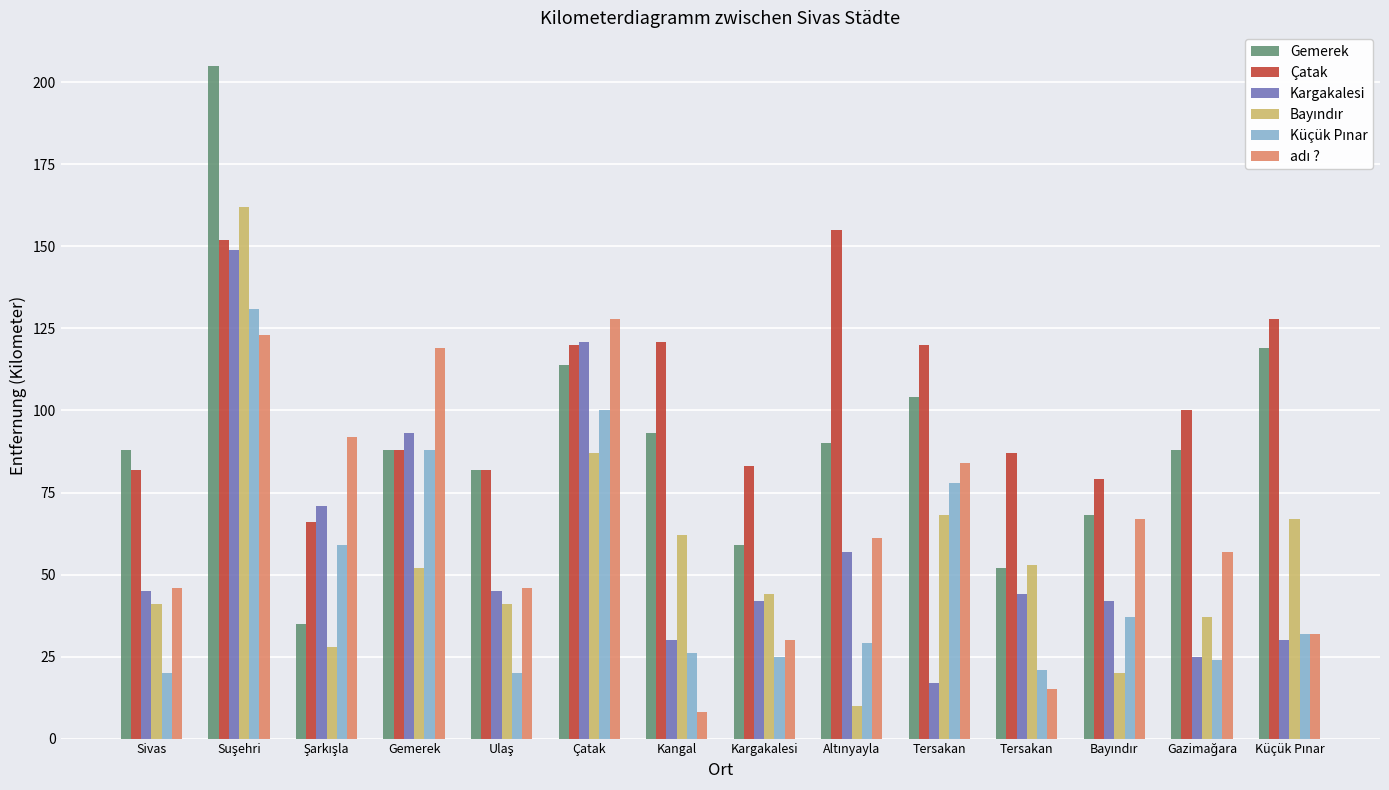

Reading right to left, list all the values displayed in this chart.

Gemerek: 119	88	68	52	104	90	59	93	114	82	88	35	205	88
Çatak: 128	100	79	87	120	155	83	121	120	82	88	66	152	82
Kargakalesi: 30	25	42	44	17	57	42	30	121	45	93	71	149	45
Bayındır: 67	37	20	53	68	10	44	62	87	41	52	28	162	41
Küçük Pınar: 32	24	37	21	78	29	25	26	100	20	88	59	131	20
adı ?: 32	57	67	15	84	61	30	8	128	46	119	92	123	46